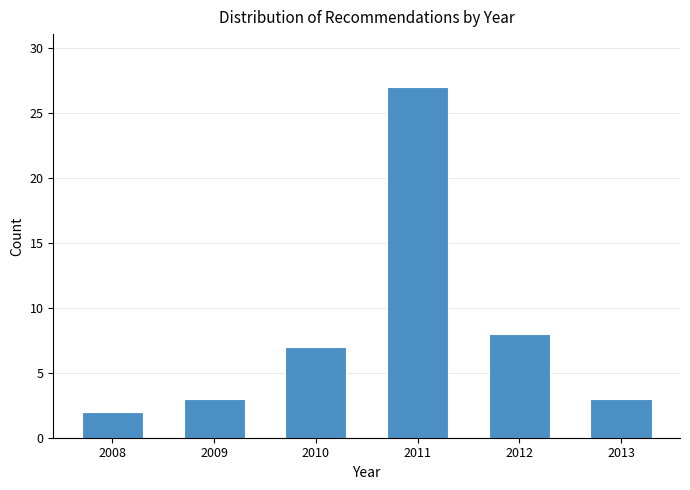

Reading left to right, transcribe all the data shown in this chart.

2	3	7	27	8	3